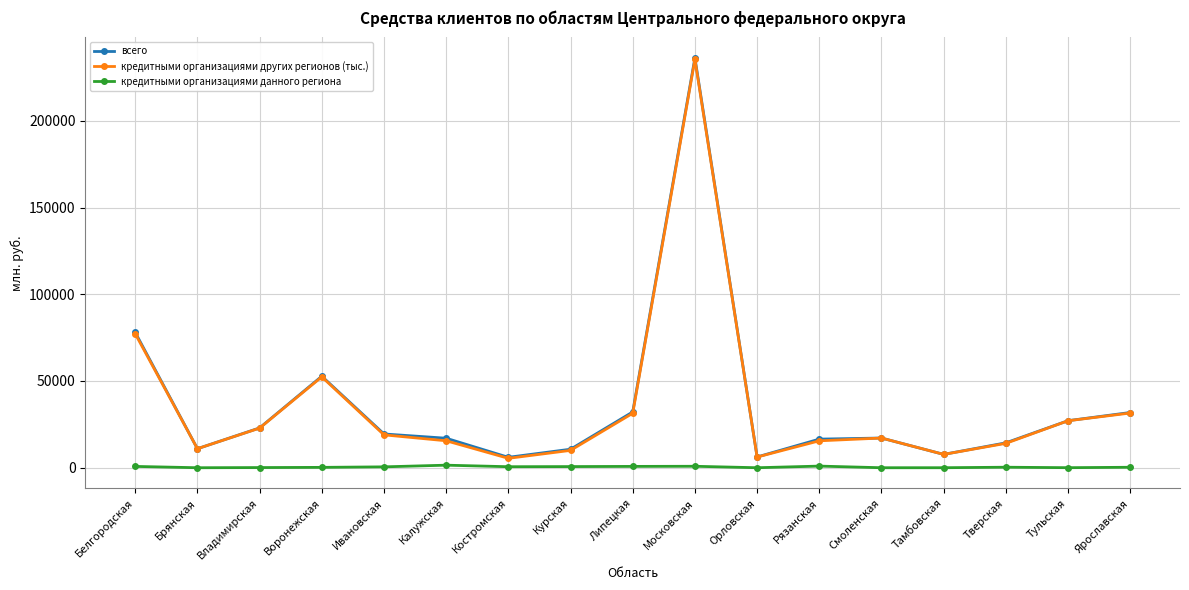

The всего series shows 9471 at Липецкая. True or false?

False